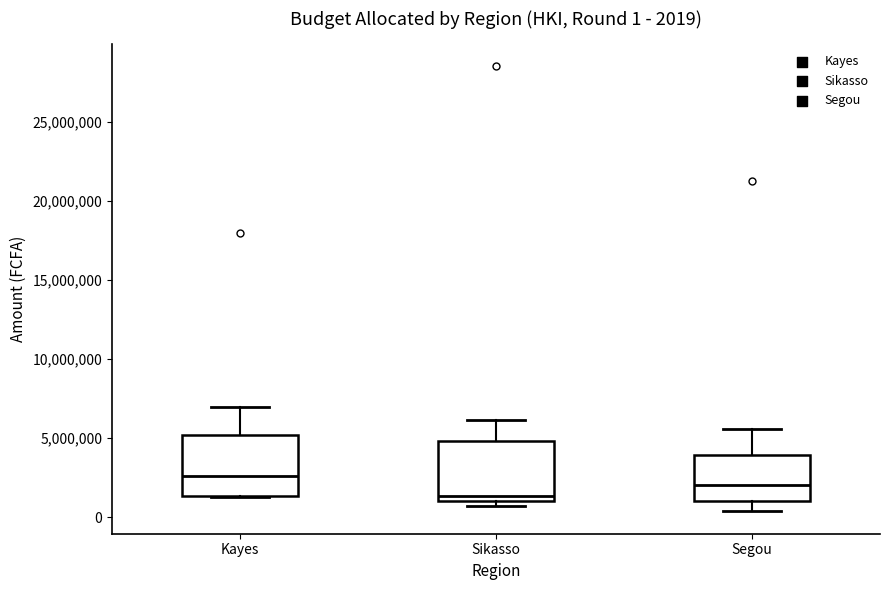

Which box has the highest median line?

Kayes